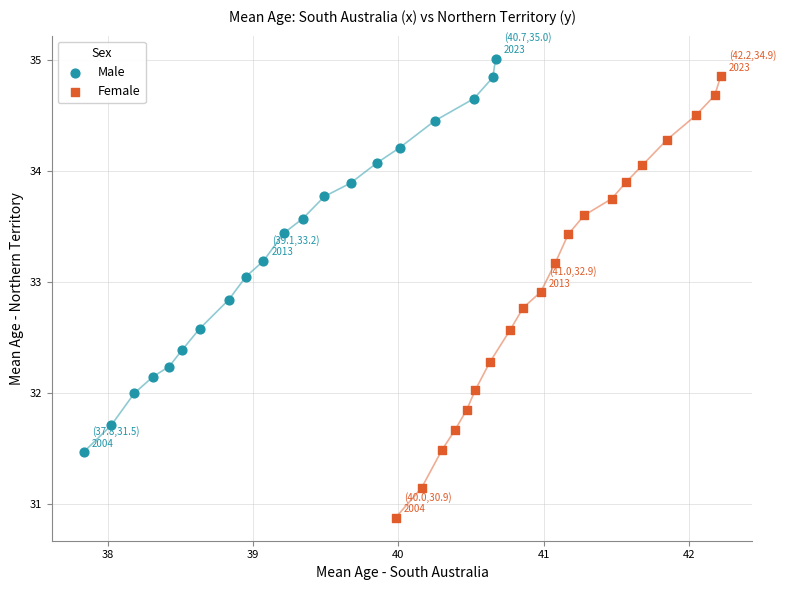

Which series has the largest Y range (max minus min)?

Female